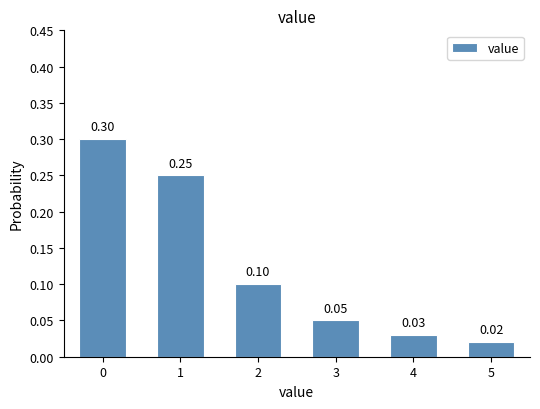

Between 3 and 5, which is larger?

3